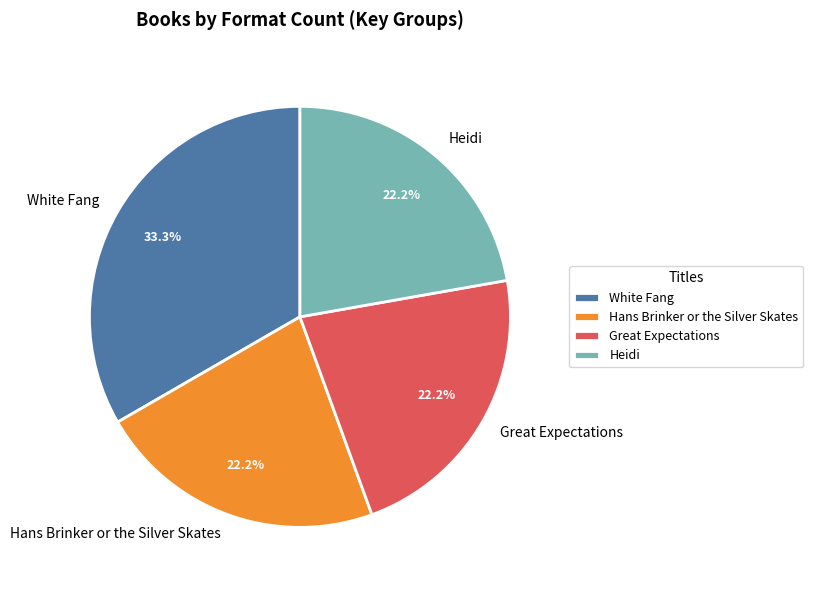

Is Hans Brinker or the Silver Skates the majority of the pie?

No